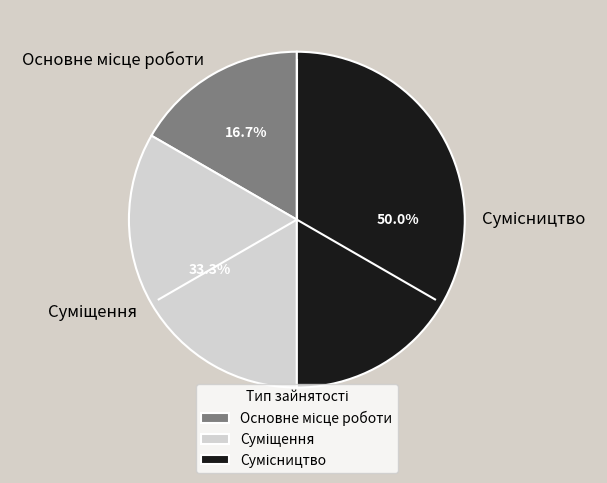

What percentage is the Суміщення slice, to the nearest percent?

33%